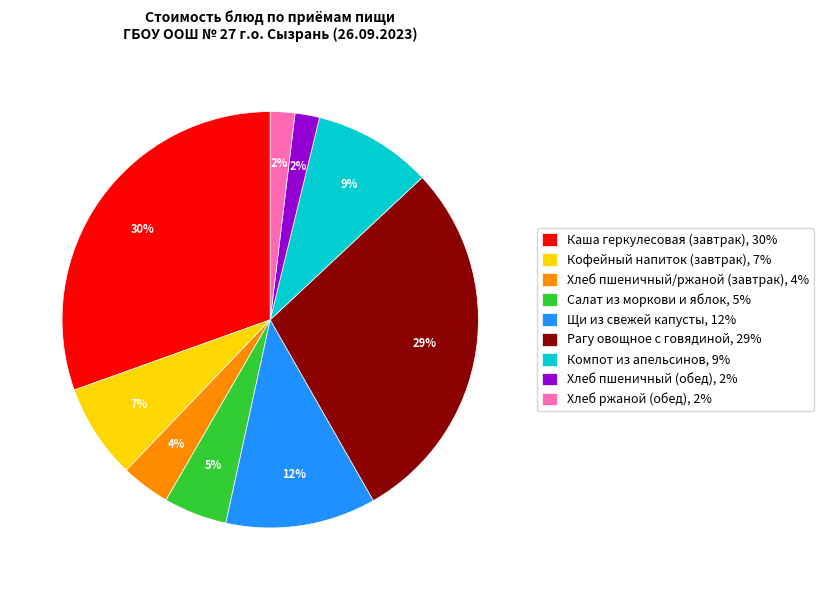

Which category has the biggest portion of the pie?

Каша геркулесовая (завтрак)